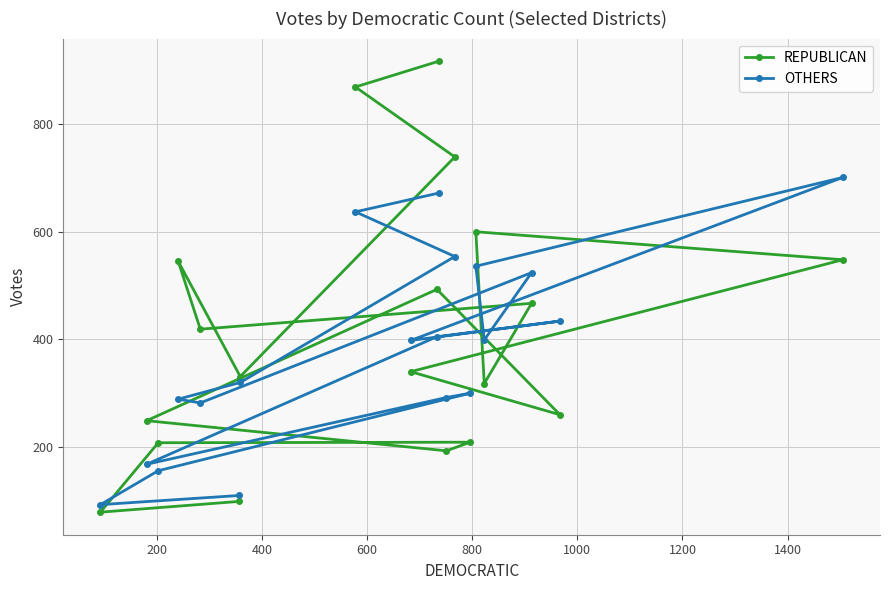

Which series has the largest range (max minus min)?

REPUBLICAN